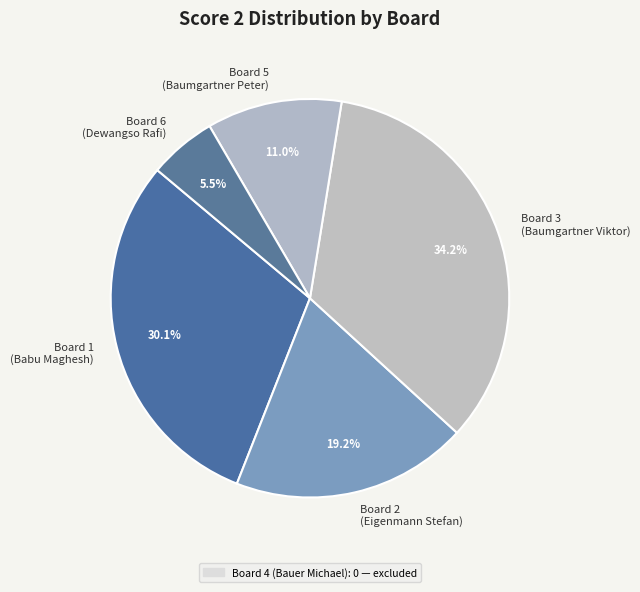

Is there any slice that represents more than half of the pie?

No